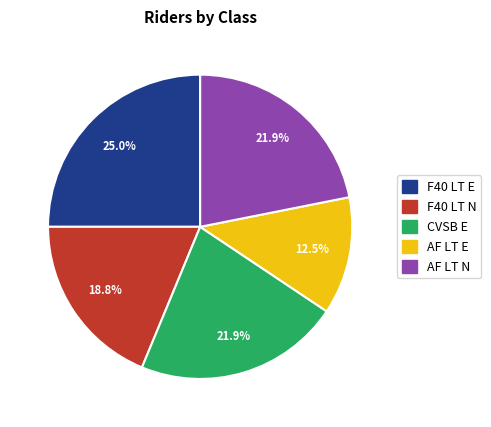

To the nearest percent, what portion does CVSB E represent?

22%